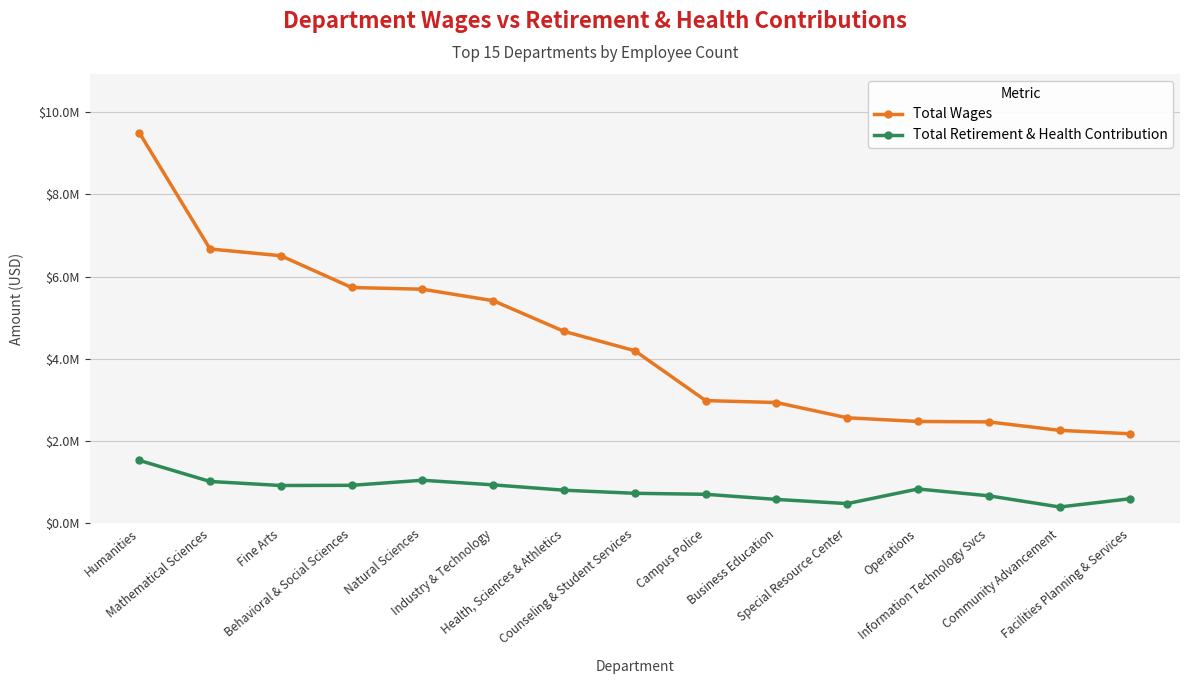

Which series has the largest total across all categories?

Total Wages